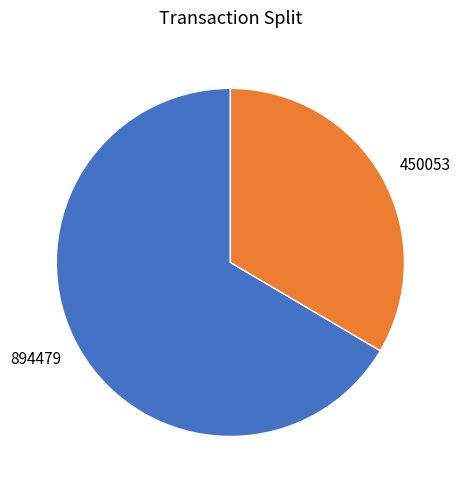

Combined, do 450053 and 894479 account for over 50%?

Yes